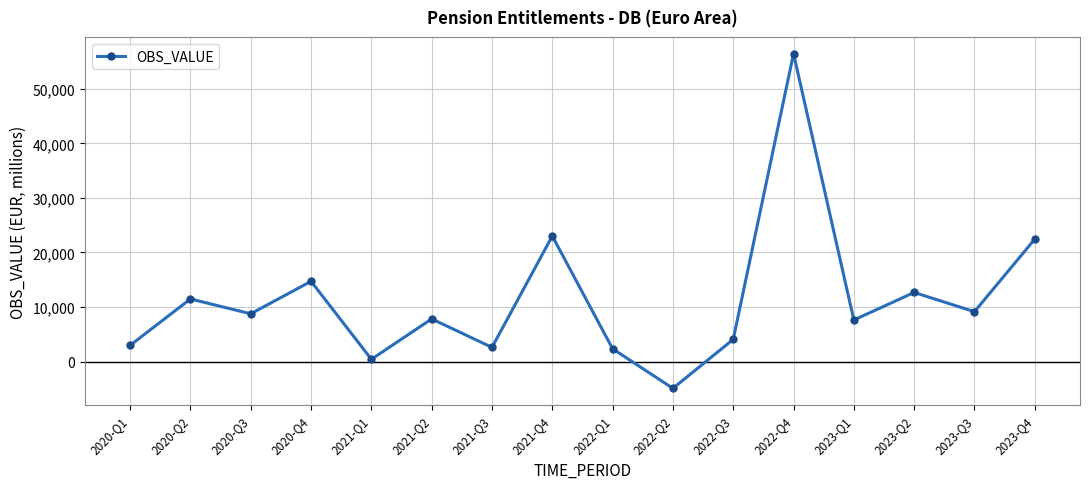

What is the label of the 1st point from the right?

2023-Q4